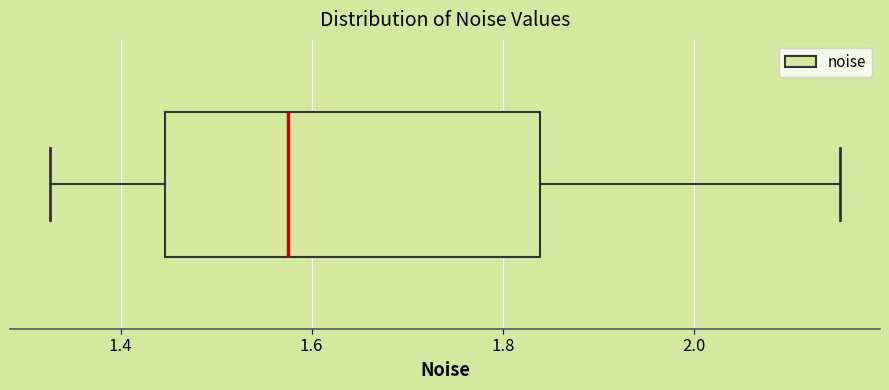

Transcribe this box plot: give where the median line is, the range the box spans, and where the two whiskers end, as read against the x-axis. The values are not printed on the chart, so give them approximately, as read against the axis.

median 1.58, box 1.44 to 1.84, whiskers 1.32 to 2.16